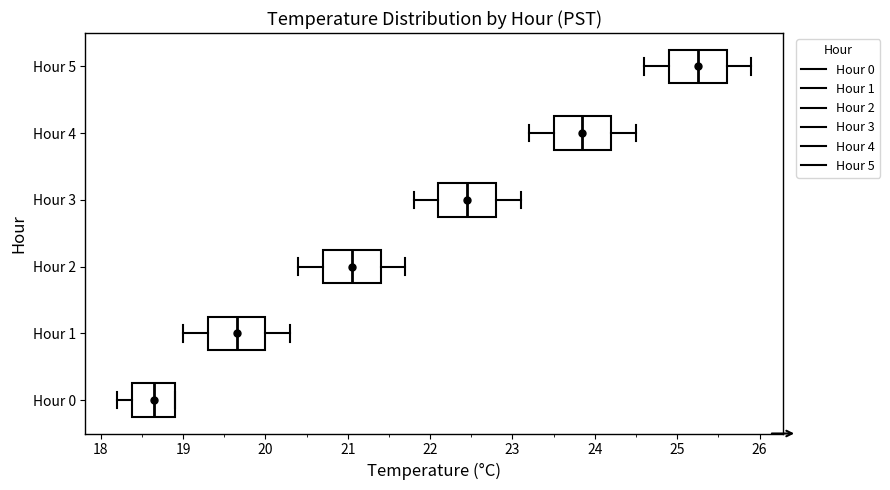

Reading bottom to top, read every box against the x-axis: the position of its median line, the range the box covers, and the ends of its whiskers. The values are not printed on the chart, so give them approximately, as read against the axis.

Hour 0: median 18.7, box 18.4 to 18.9, whiskers 18.2 to 18.9
Hour 1: median 19.7, box 19.3 to 20.0, whiskers 19.0 to 20.3
Hour 2: median 21.1, box 20.7 to 21.4, whiskers 20.4 to 21.7
Hour 3: median 22.5, box 22.1 to 22.8, whiskers 21.8 to 23.1
Hour 4: median 23.9, box 23.5 to 24.2, whiskers 23.2 to 24.5
Hour 5: median 25.3, box 24.9 to 25.6, whiskers 24.6 to 25.9